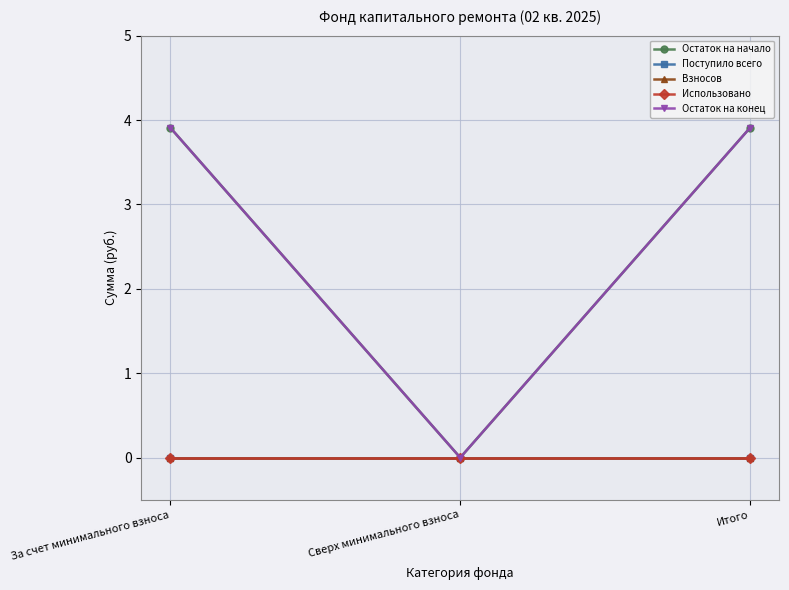

At how many categories does at least one series exceed 3?

2